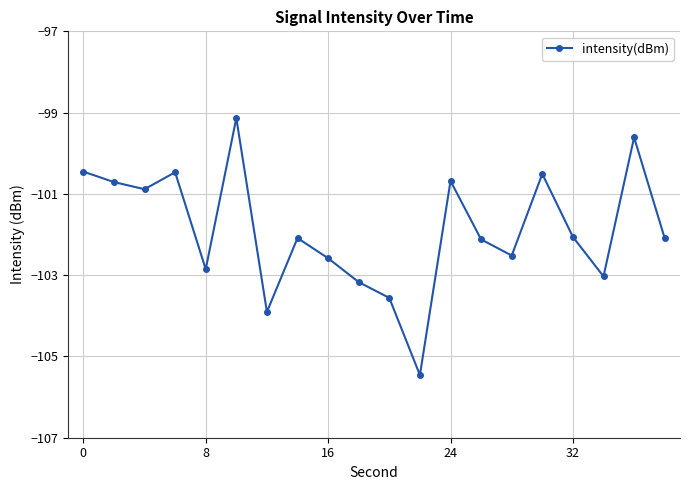

True or false: there are more than 0 points higher than both neighbors.

True